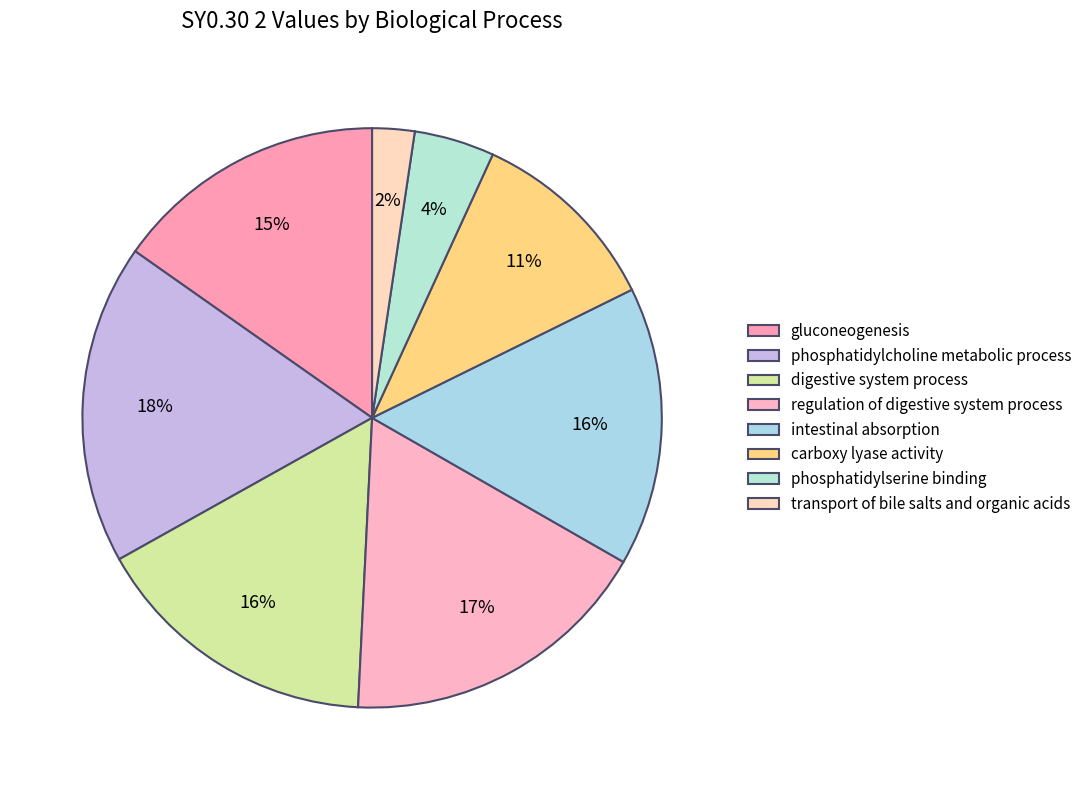

True or false: gluconeogenesis accounts for 3% of the total.

False